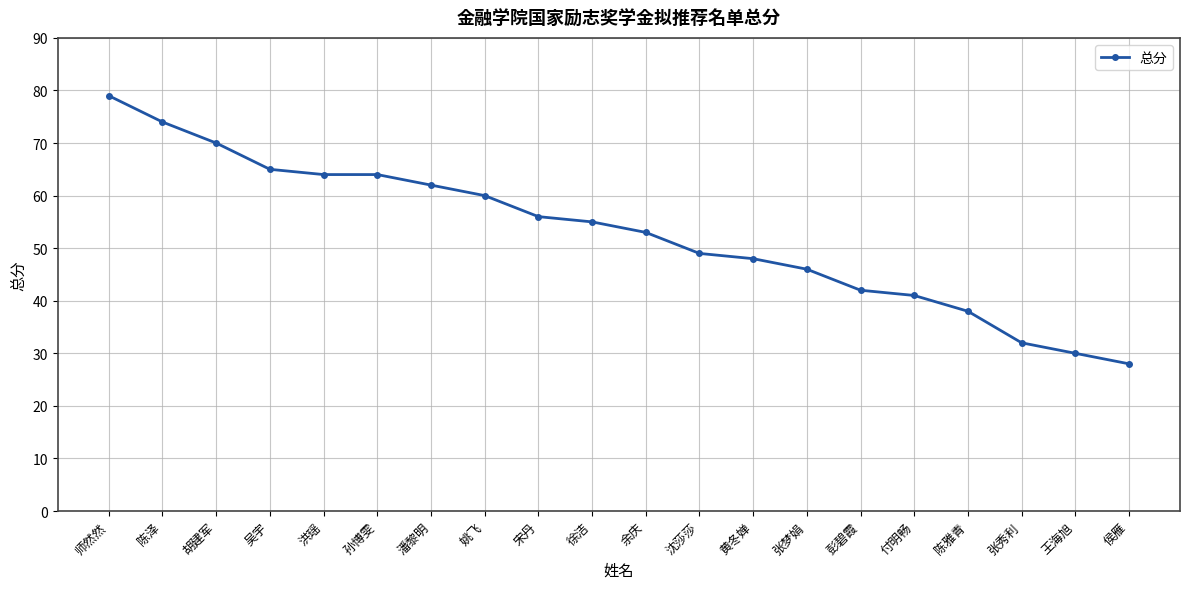

What is the smallest value displayed?

28